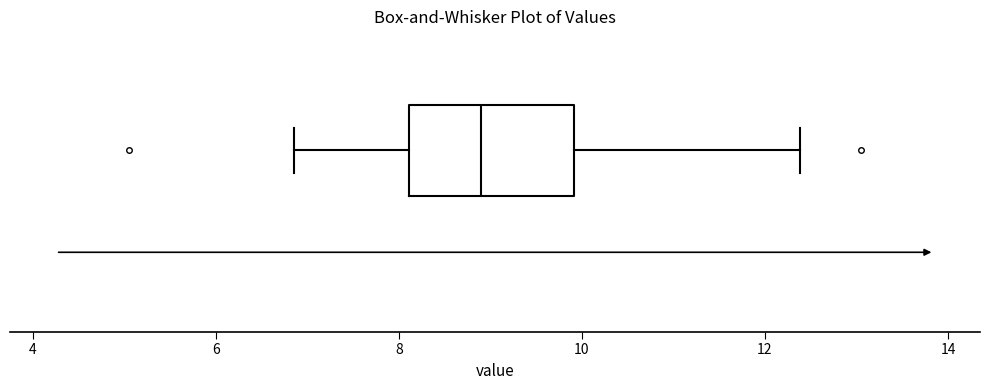

Read this box plot against the x-axis: the position of the median line, the range covered by the box, and the ends of both whiskers. The values are not printed on the chart, so give them approximately, as read against the axis.

median 9.0, box 8.2 to 10.0, whiskers 6.8 to 12.4